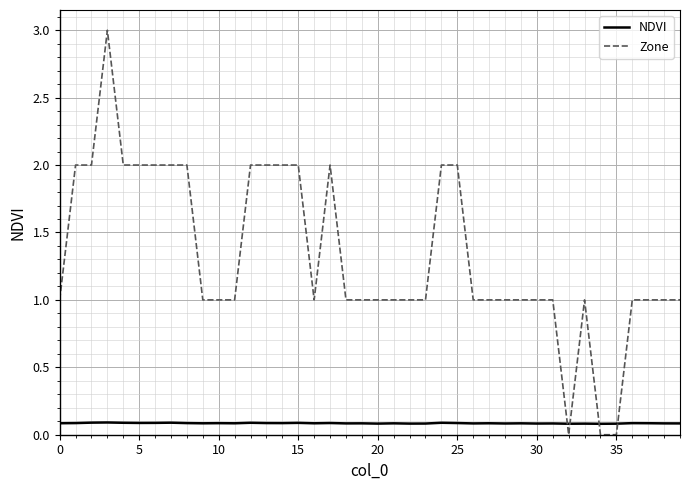

Which series has the widest spread of values?

Zone